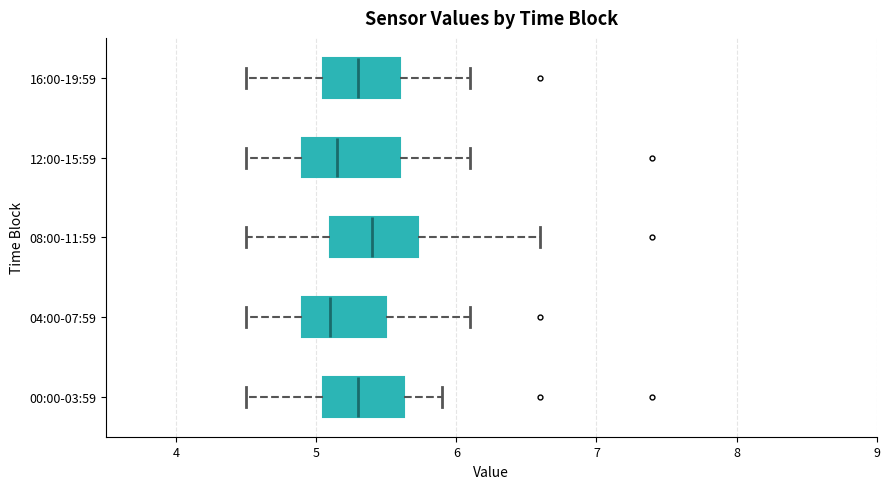

Where is the left edge of the box for 12:00-15:59 on the x-axis? The values are not printed on the chart, so give them approximately, as read against the axis.

4.9